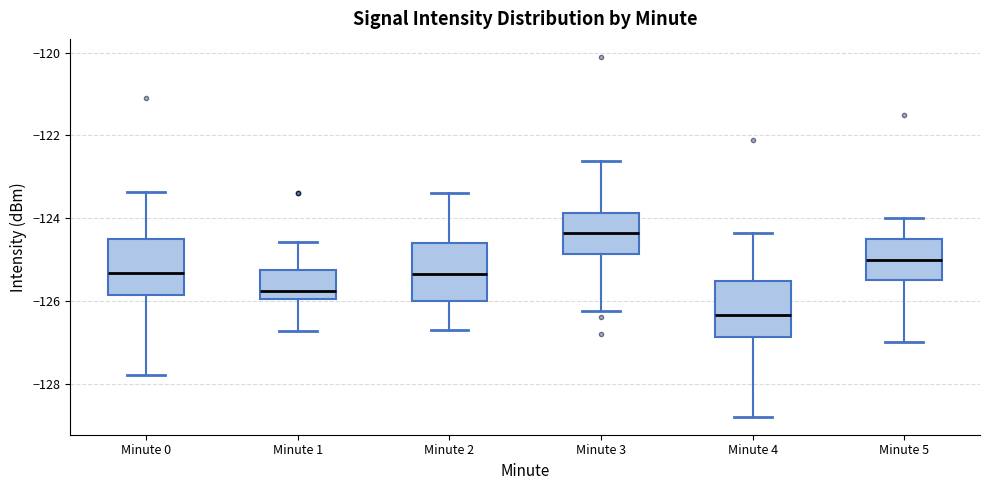

Reading left to right, transcribe this box plot: for each box, give where its median line is, the range the box spans, and where its two whiskers end, as read against the y-axis. The values are not printed on the chart, so give them approximately, as read against the axis.

Minute 0: median -125.4, box -125.8 to -124.6, whiskers -127.8 to -123.4
Minute 1: median -125.8, box -126.0 to -125.2, whiskers -126.8 to -124.6
Minute 2: median -125.4, box -126.0 to -124.6, whiskers -126.6 to -123.4
Minute 3: median -124.4, box -124.8 to -123.8, whiskers -126.2 to -122.6
Minute 4: median -126.4, box -126.8 to -125.6, whiskers -128.8 to -124.4
Minute 5: median -125.0, box -125.4 to -124.4, whiskers -127.0 to -124.0